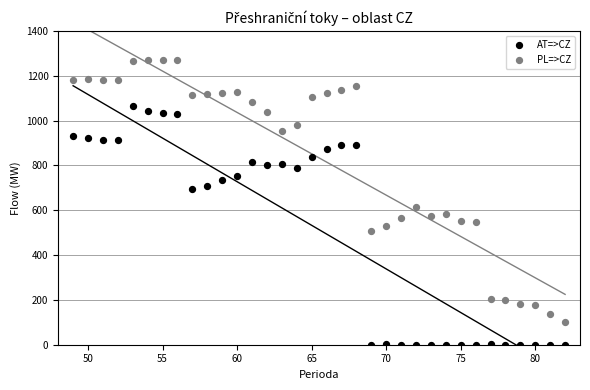

Which series reaches the maximum Y coordinate?

PL=>CZ